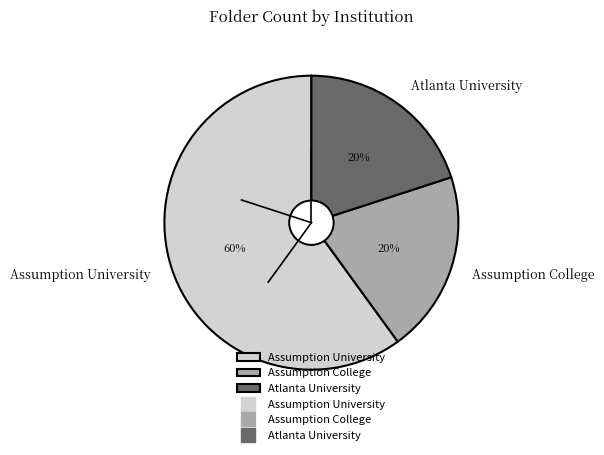

Is the sum of Atlanta University and Assumption College greater than half?

No